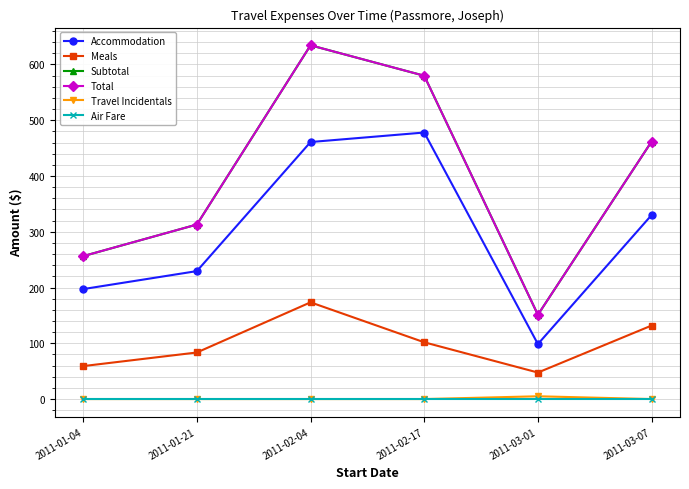

In Total, how many points are lower than both neighbors (excluding endpoints)?

1